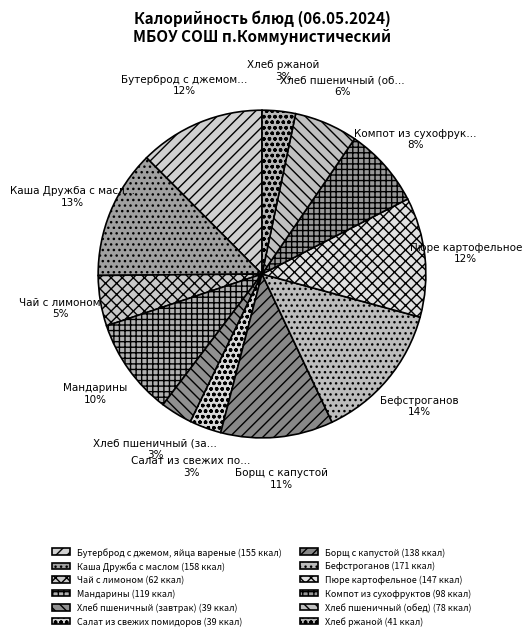

How many slices are in this pie chart?

12